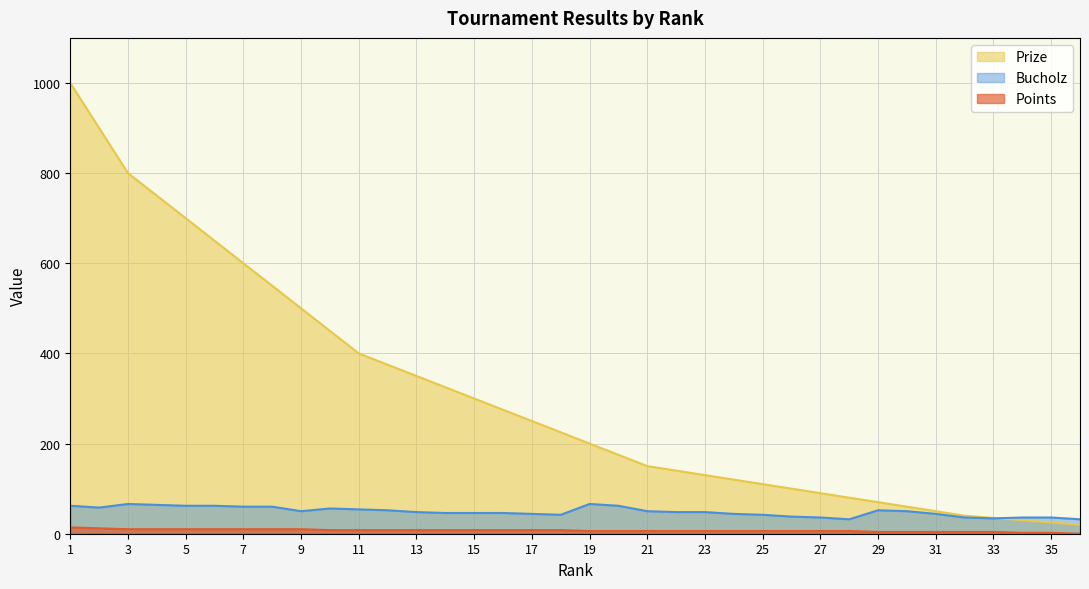

Reading left to right, what are all the values shown in this chart?

Prize: 1000	900	800	750	700	650	600	550	500	450	400	375	350	325	300	275	250	225	200	175	150	140	130	120	110	100	90	80	70	60	50	40	35	30	25	20
Bucholz: 62	58	66	64	62	62	60	60	50	56	54	52	48	46	46	46	44	42	66	62	50	48	48	44	42	38	36	32	52	50	44	36	34	36	36	32
Points: 14	12	10	10	10	10	10	10	10	8	8	8	8	8	8	8	8	8	6	6	6	6	6	6	6	6	6	6	4	4	4	4	4	2	2	0